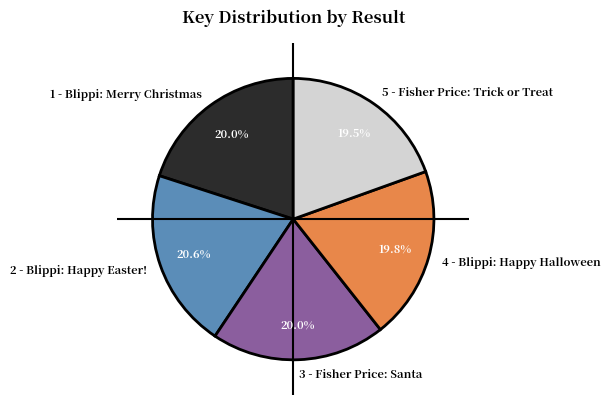

Approximately how many times larger is the value at 1 - Blippi: Merry Christmas compared to 2 - Blippi: Happy Easter!?

1.0